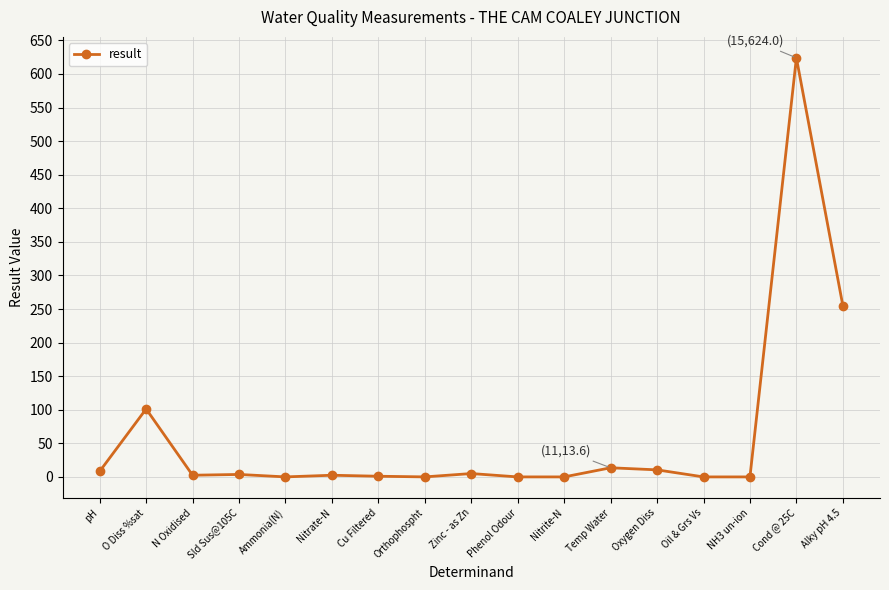

What is the change in value from O Diss %sat to Nitrate-N?

-98.7